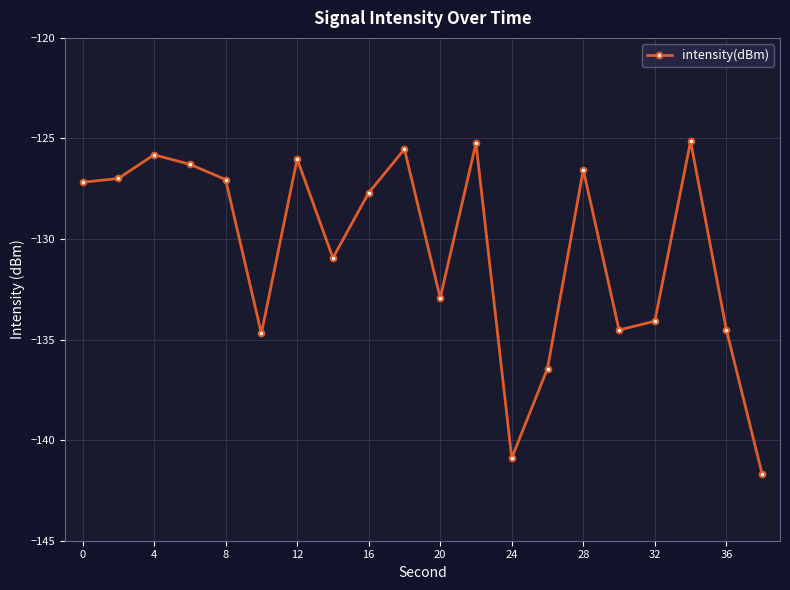

How many interior local peaks (higher than both neighbors) does the data have?

6